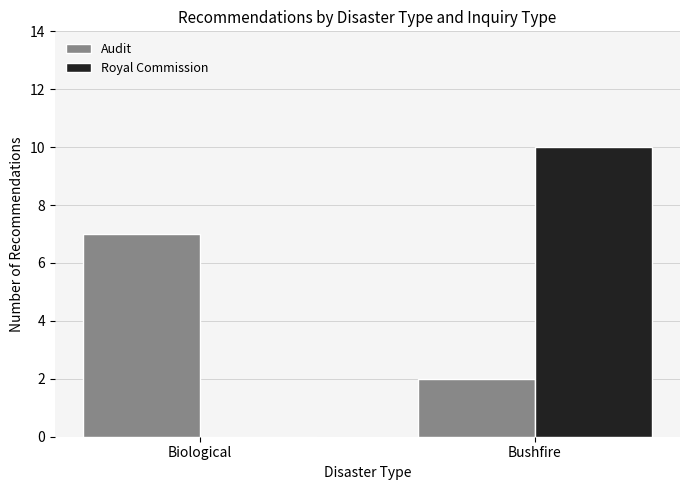

Is the value of Royal Commission at Bushfire greater than the value of Audit at Biological?

Yes